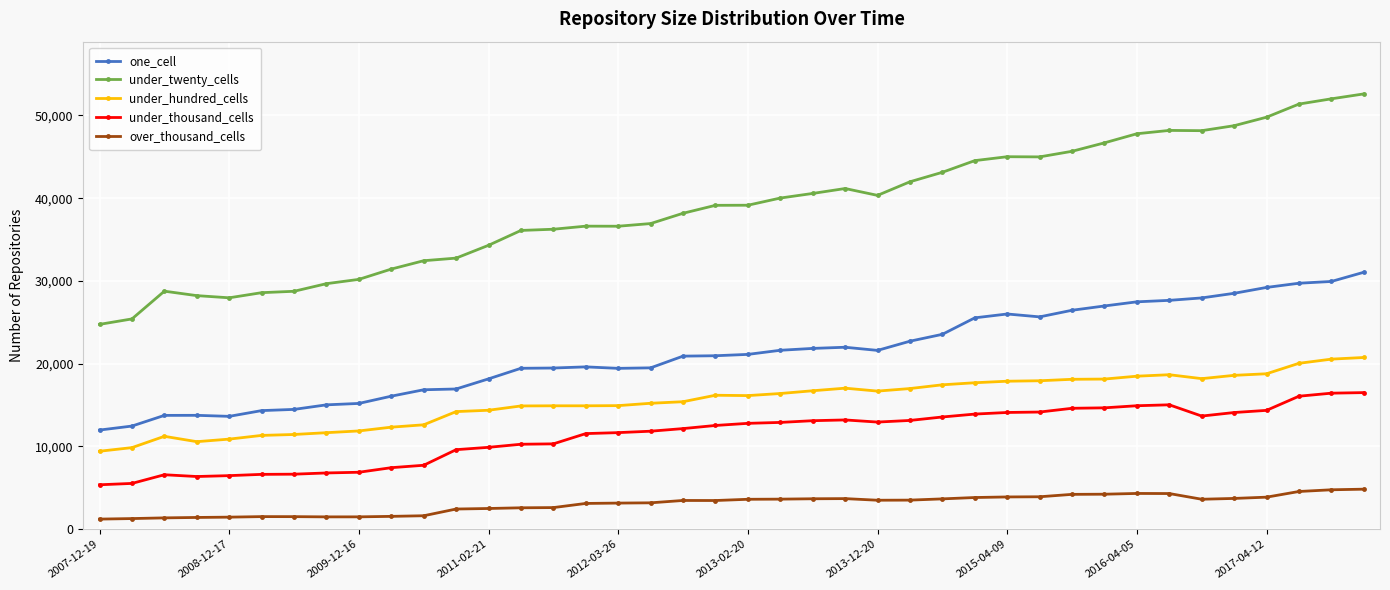

What is the average value of the one_cell series?

21221